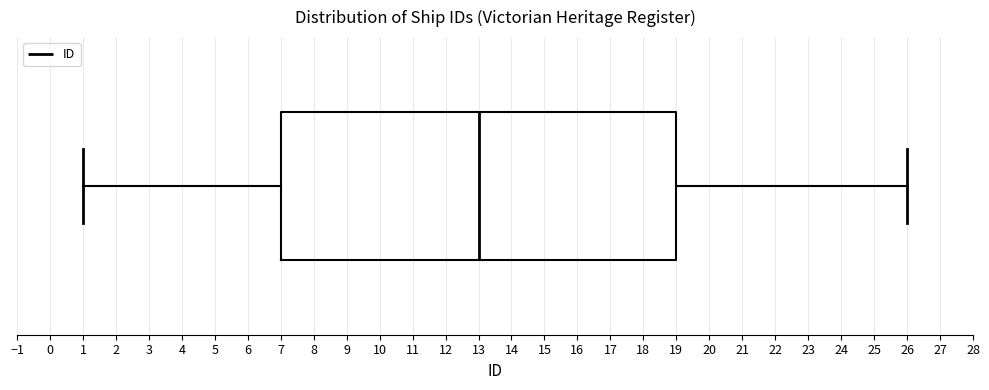

Read this box plot against the x-axis: the position of the median line, the range covered by the box, and the ends of both whiskers. The values are not printed on the chart, so give them approximately, as read against the axis.

median 13, box 7 to 19, whiskers 1 to 26